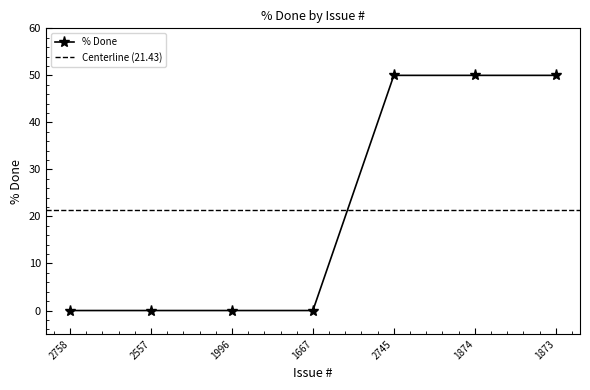

True or false: the data has more than 2 interior local peaks.

False